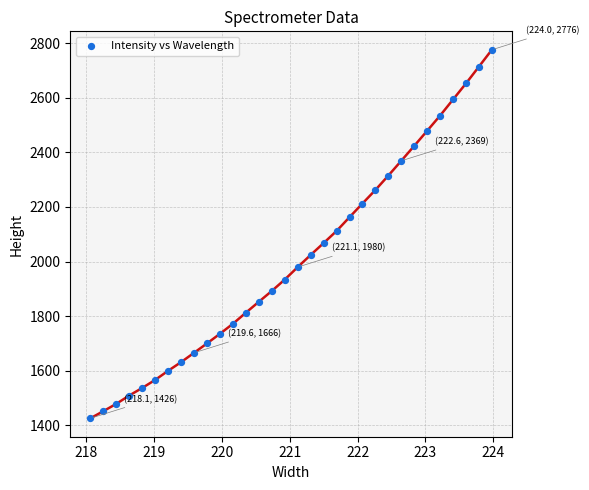

What is the range of X values (max minus min)?

5.9